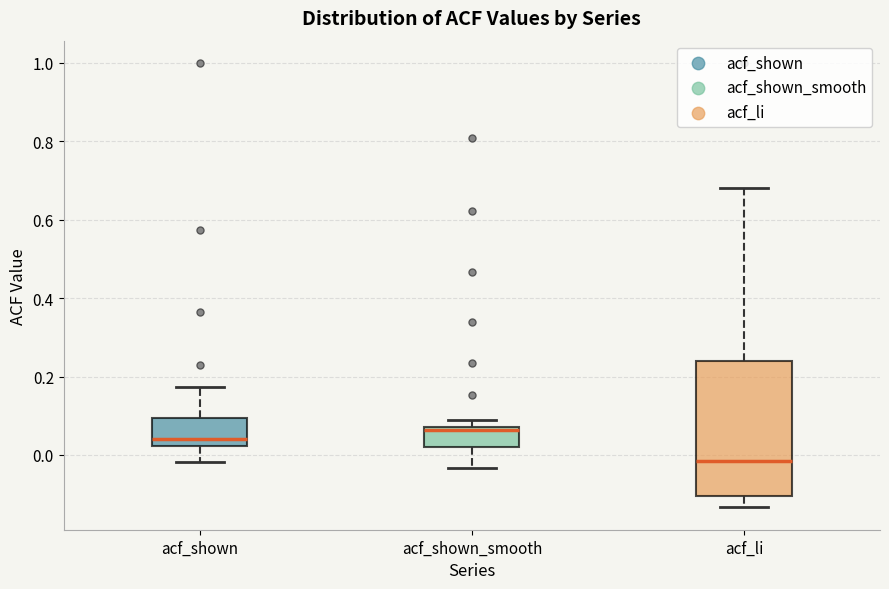

Where does the upper whisker of the box for acf_shown end on the y-axis? The values are not printed on the chart, so give them approximately, as read against the axis.

0.18